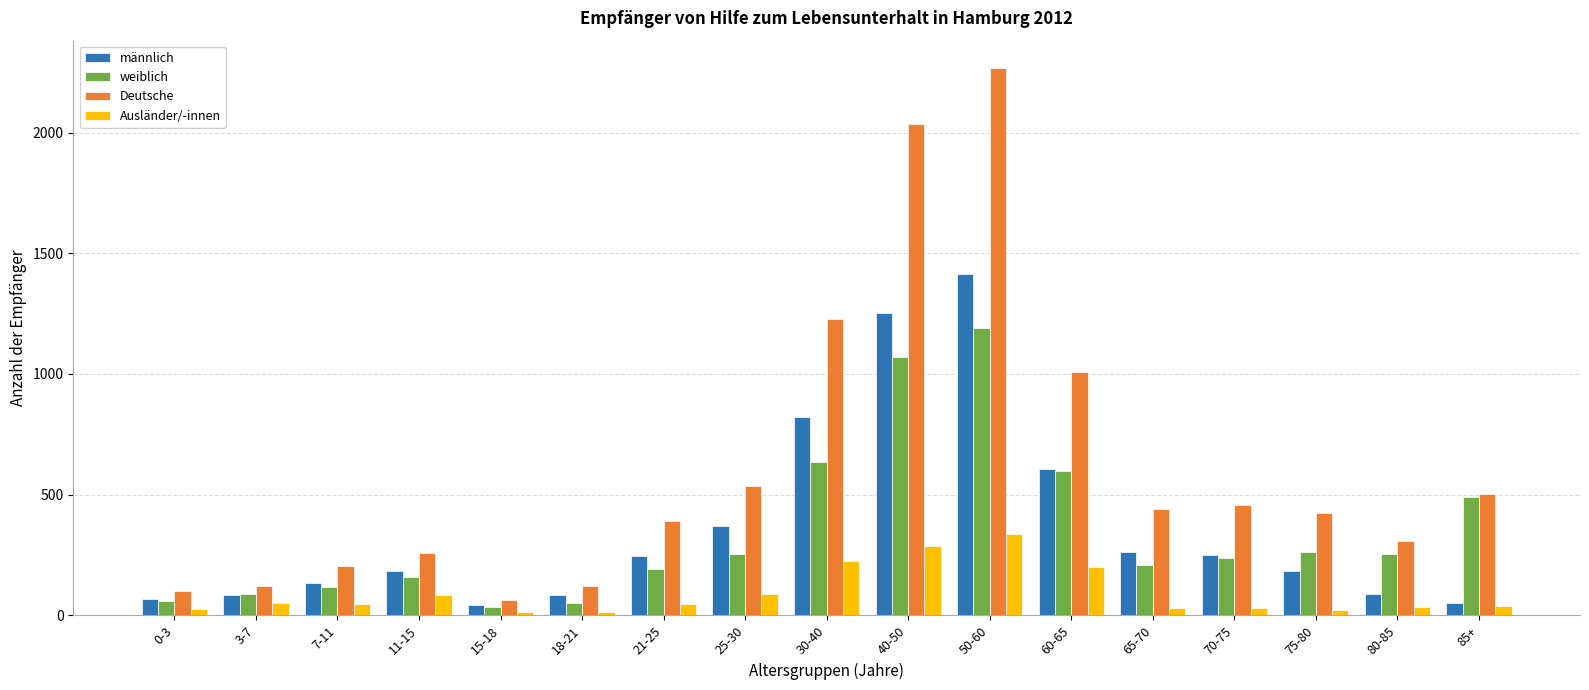

The Ausländer/-innen series shows 47 at 21-25. True or false?

True